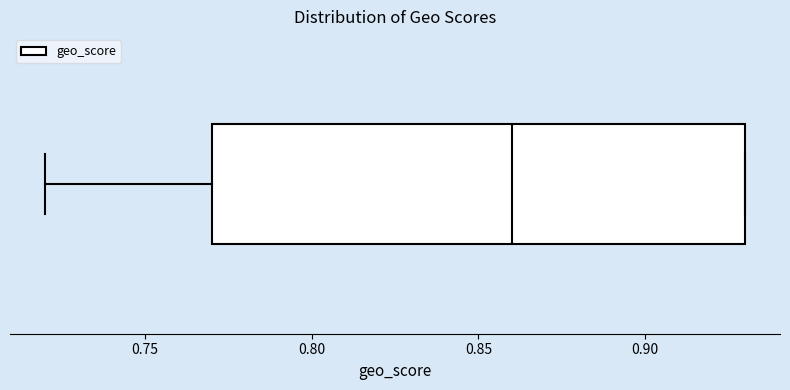

Where is the right edge of the box on the x-axis? The values are not printed on the chart, so give them approximately, as read against the axis.

0.93